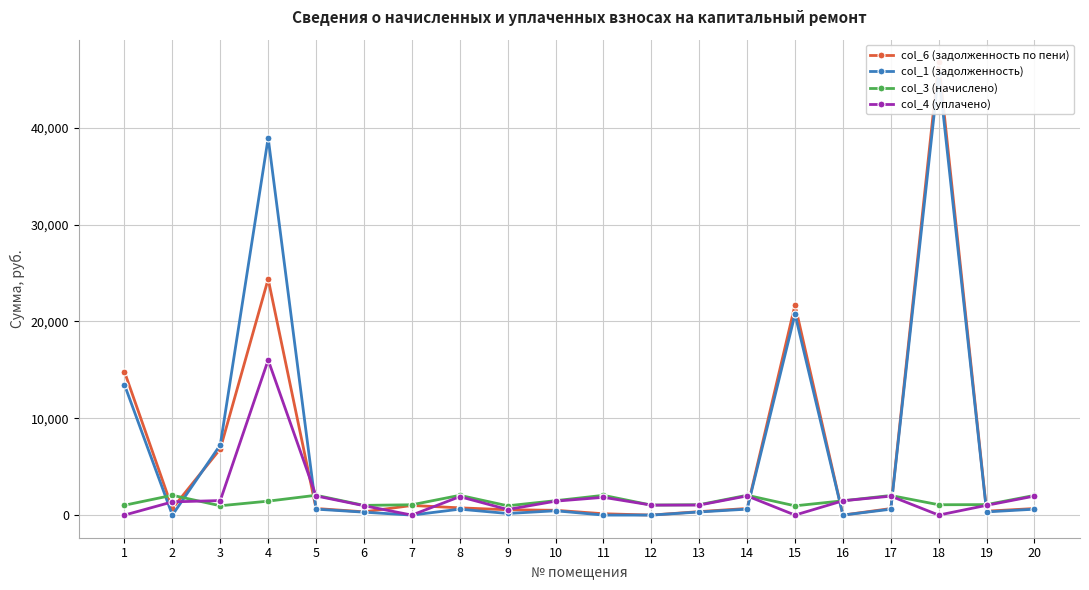

Where does the col_1 (задолженность) series first go above 606?

1